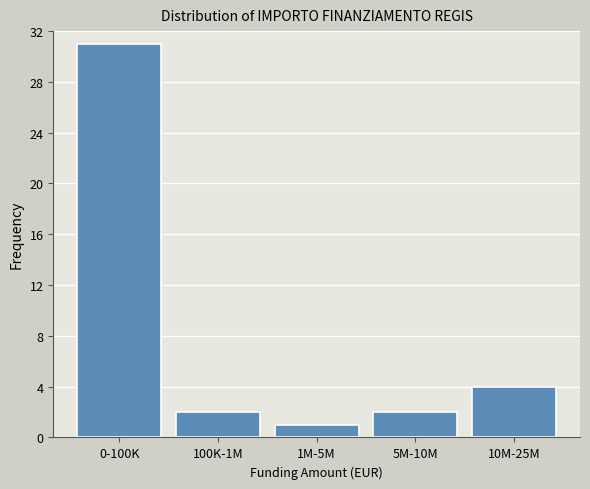

Reading left to right, transcribe all the data shown in this chart.

31	2	1	2	4